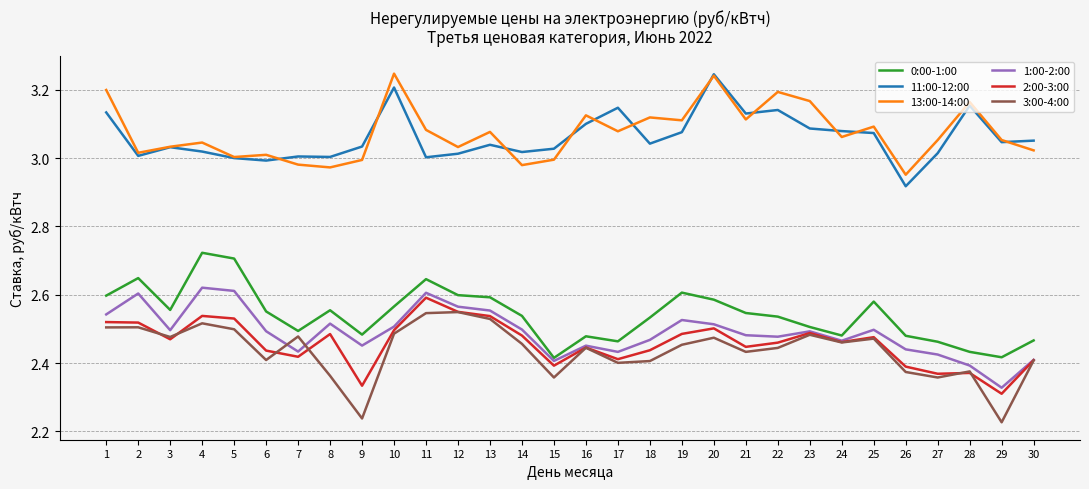

Is the value of 13:00-14:00 at 4 greater than the value of 1:00-2:00 at 10?

Yes